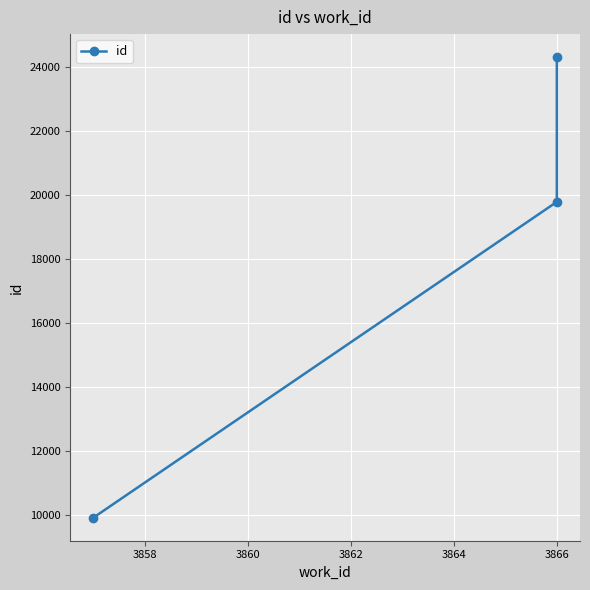

The chart shows a value of 17178 at 3856. True or false?

False